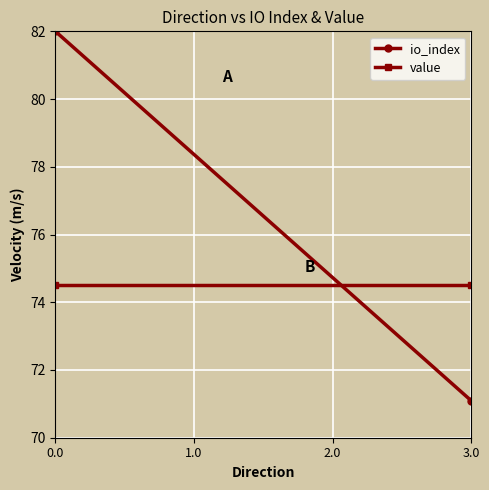

How many distinct data groups are displayed?

2